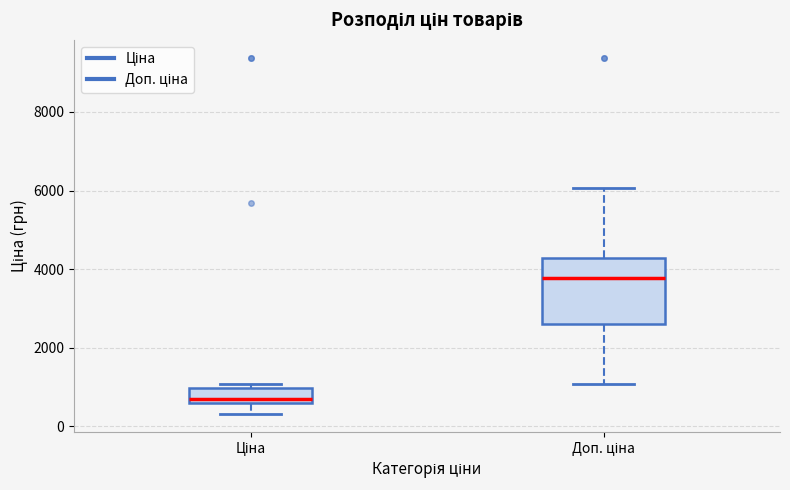

Which box's median line is the lowest?

Ціна